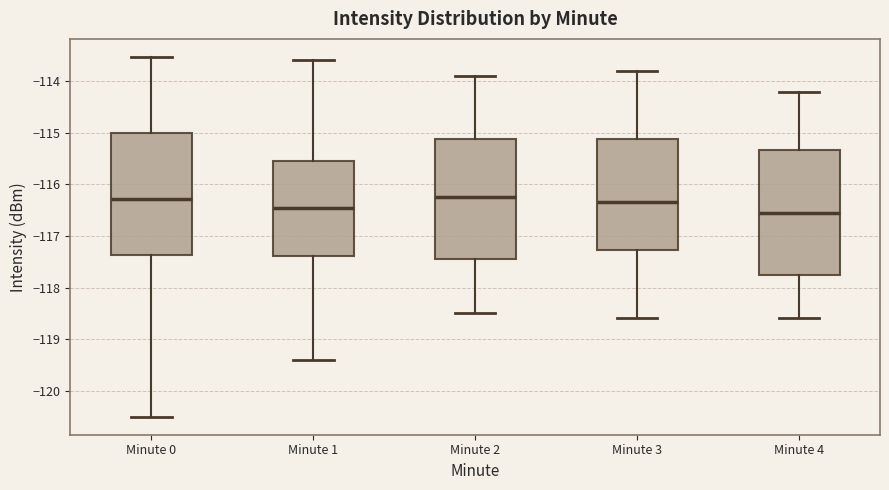

Reading left to right, read every box against the y-axis: the position of its median line, the range the box covers, and the ends of its whiskers. The values are not printed on the chart, so give them approximately, as read against the axis.

Minute 0: median -116.3, box -117.4 to -115.0, whiskers -120.5 to -113.5
Minute 1: median -116.4, box -117.4 to -115.5, whiskers -119.4 to -113.6
Minute 2: median -116.2, box -117.4 to -115.1, whiskers -118.5 to -113.9
Minute 3: median -116.3, box -117.3 to -115.1, whiskers -118.6 to -113.8
Minute 4: median -116.5, box -117.7 to -115.3, whiskers -118.6 to -114.2